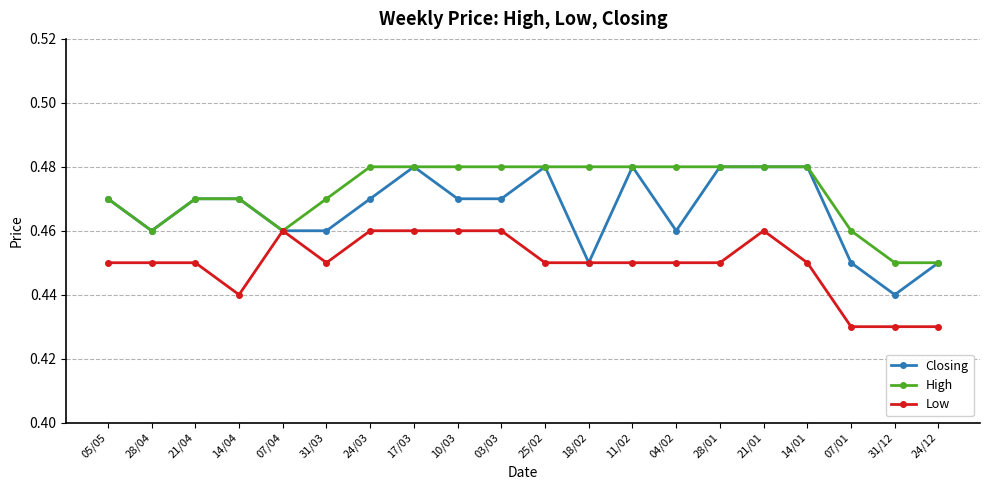

Is the value of Low at 31/03 greater than the value of Closing at 11/02?

No